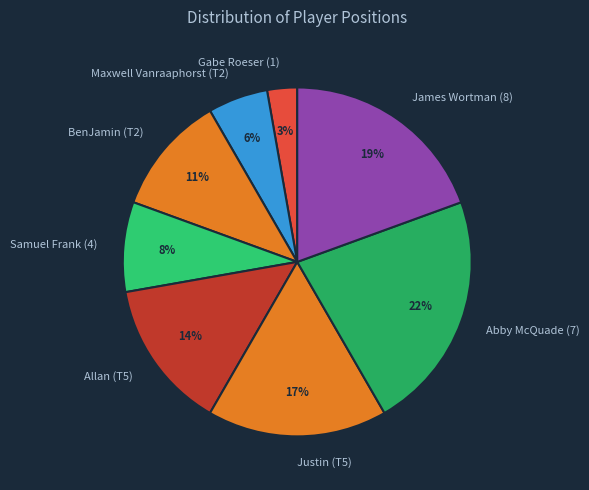

Rank the categories by value from lowest to highest.

Gabe Roeser (1), Maxwell Vanraaphorst (T2), Samuel Frank (4), BenJamin (T2), Allan (T5), Justin (T5), James Wortman (8), Abby McQuade (7)